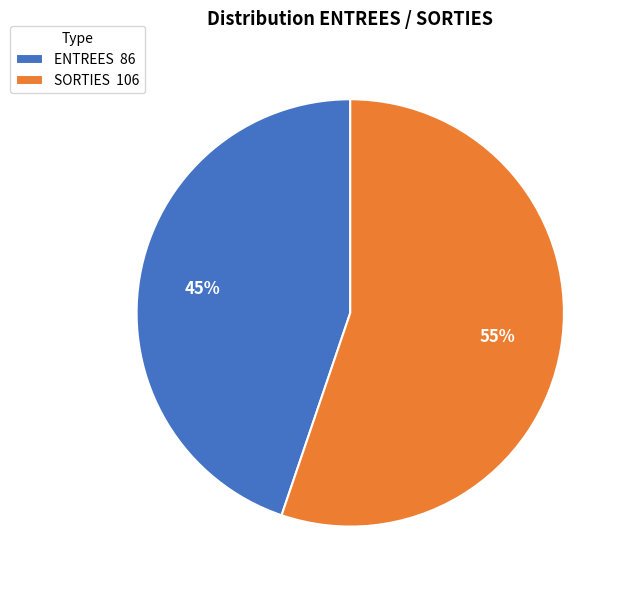

What is the ratio of the value at SORTIES 106 to the value at ENTREES 86?

1.2